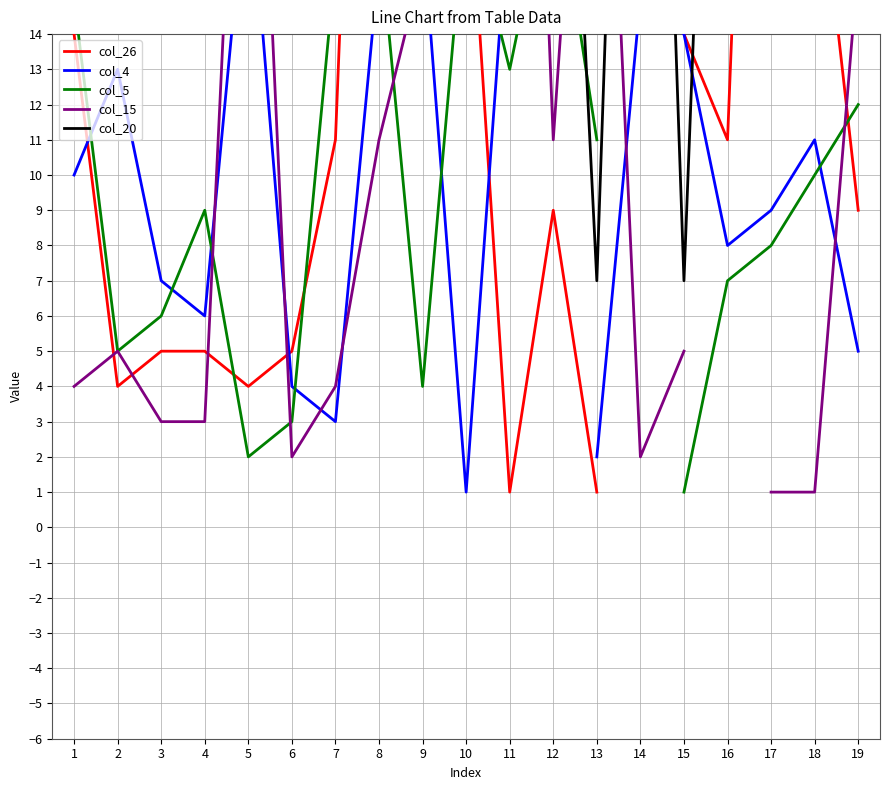

Is it true that col_4 equals 6.9 at 2?

False